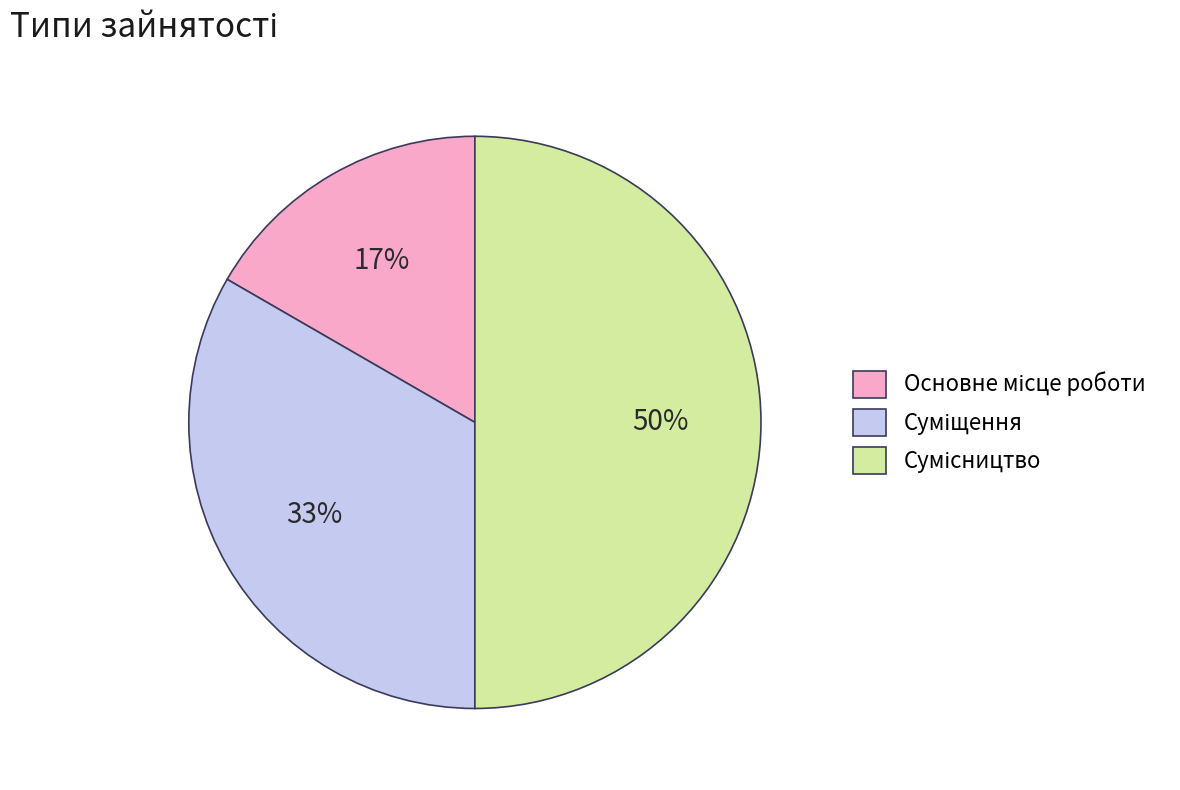

To the nearest percent, what is the difference between the largest and smallest slice percentages?

33%